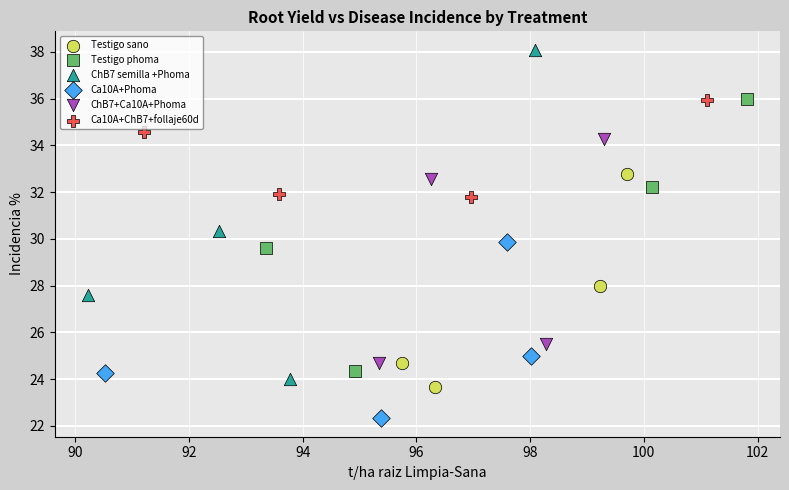

Which series reaches the minimum Y coordinate?

Ca10A+Phoma